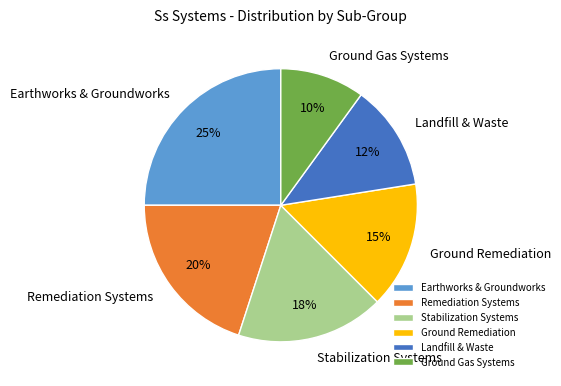

Rank the categories by value from highest to lowest.

Earthworks & Groundworks, Remediation Systems, Stabilization Systems, Ground Remediation, Landfill & Waste, Ground Gas Systems